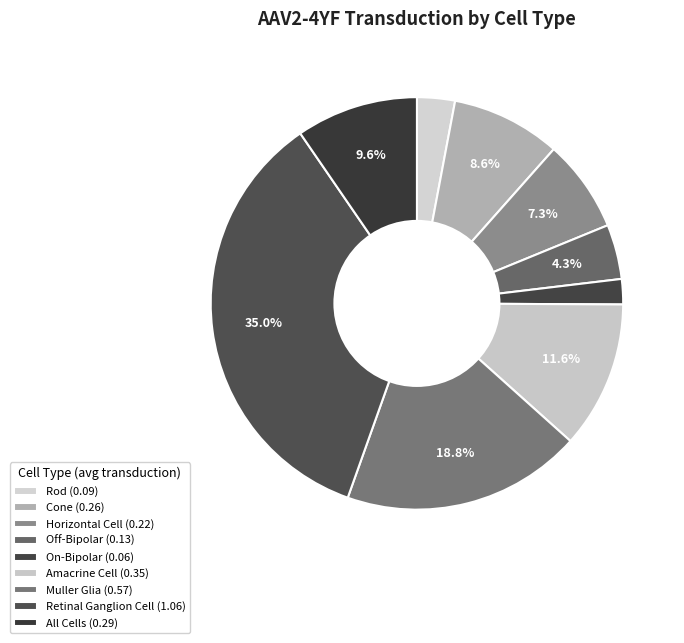

How many segments does this pie chart have?

9